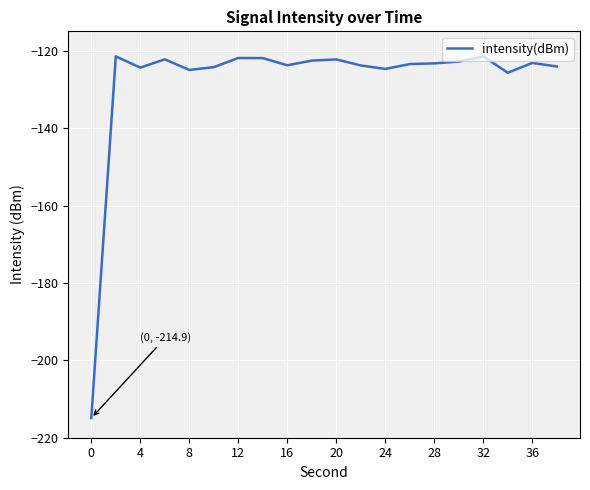

What is the minimum value shown in the chart?

-214.9